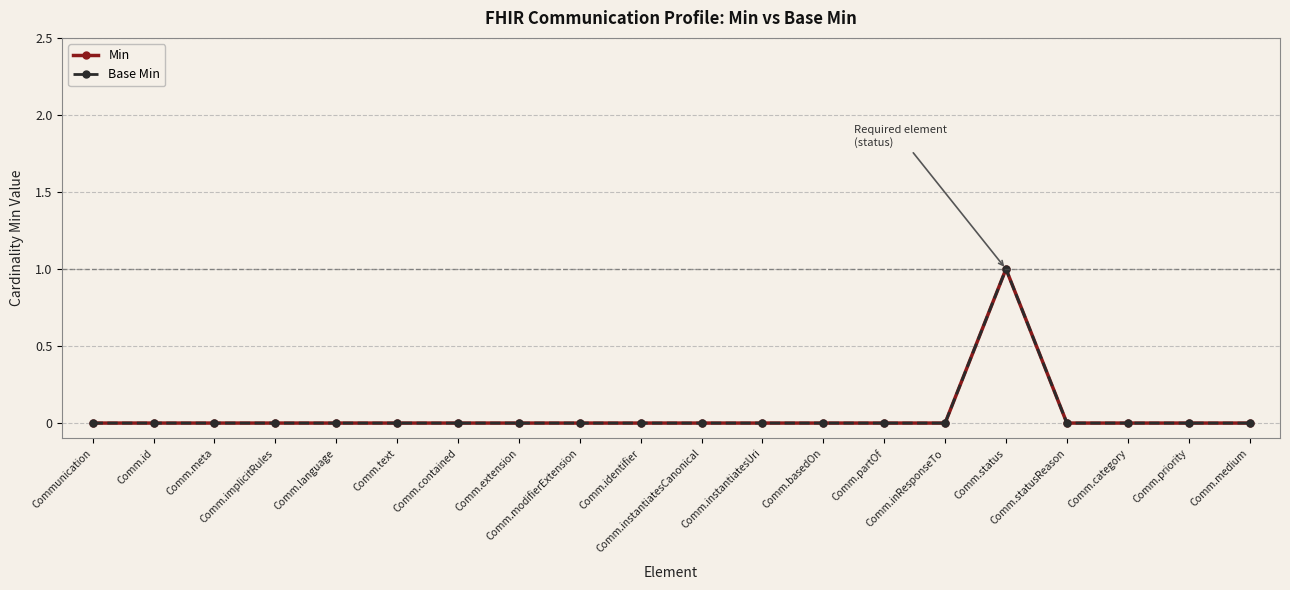

Which label corresponds to the smallest value in the chart?

Communication